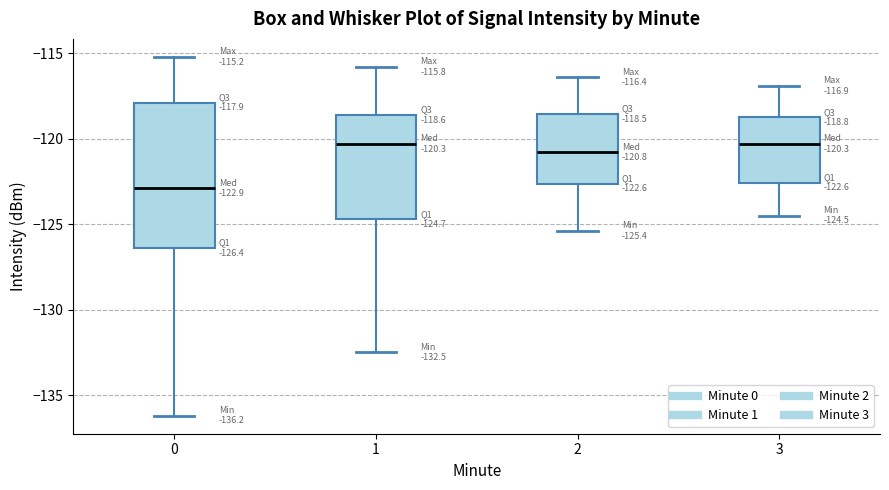

Which box is the tallest, from its lower edge to its upper edge?

0